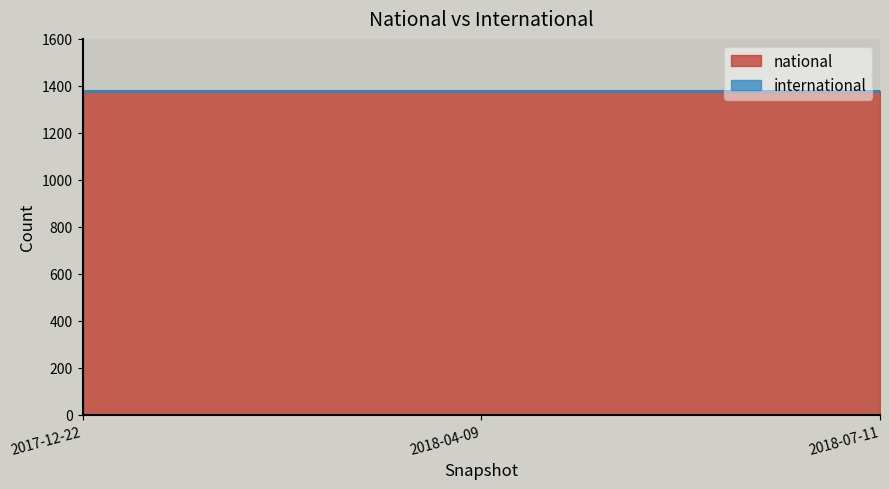

Where is national nearest to the value 1378?

2017-12-22